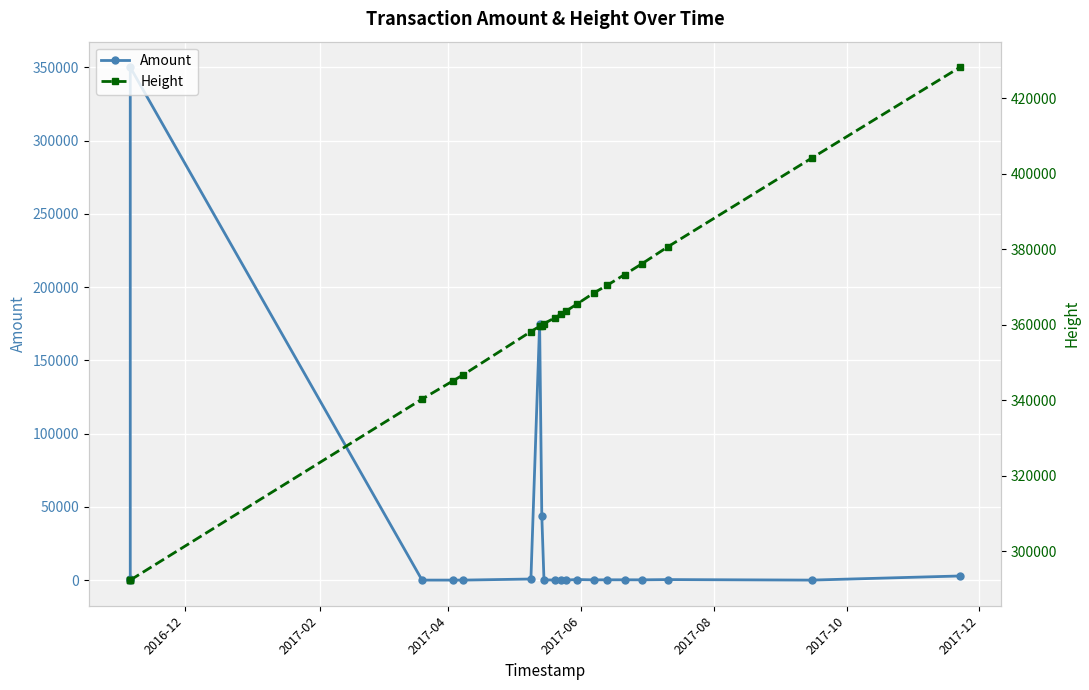

At which category does the chart reach its minimum across all series?

2016-12